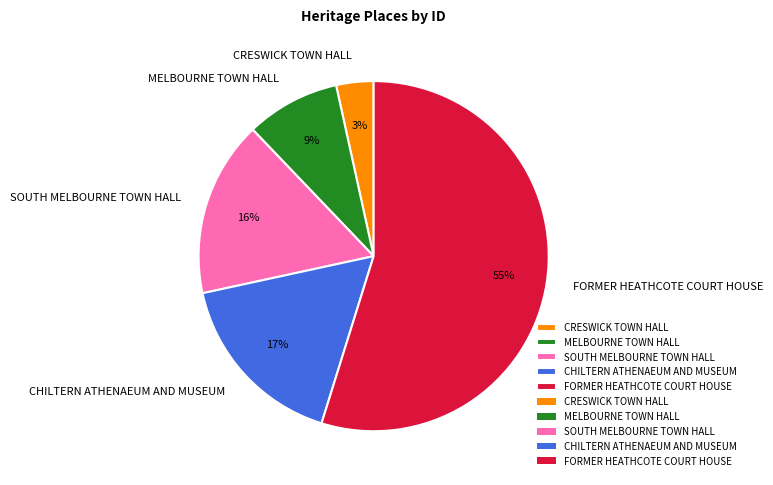

How many slices are in this pie chart?

5